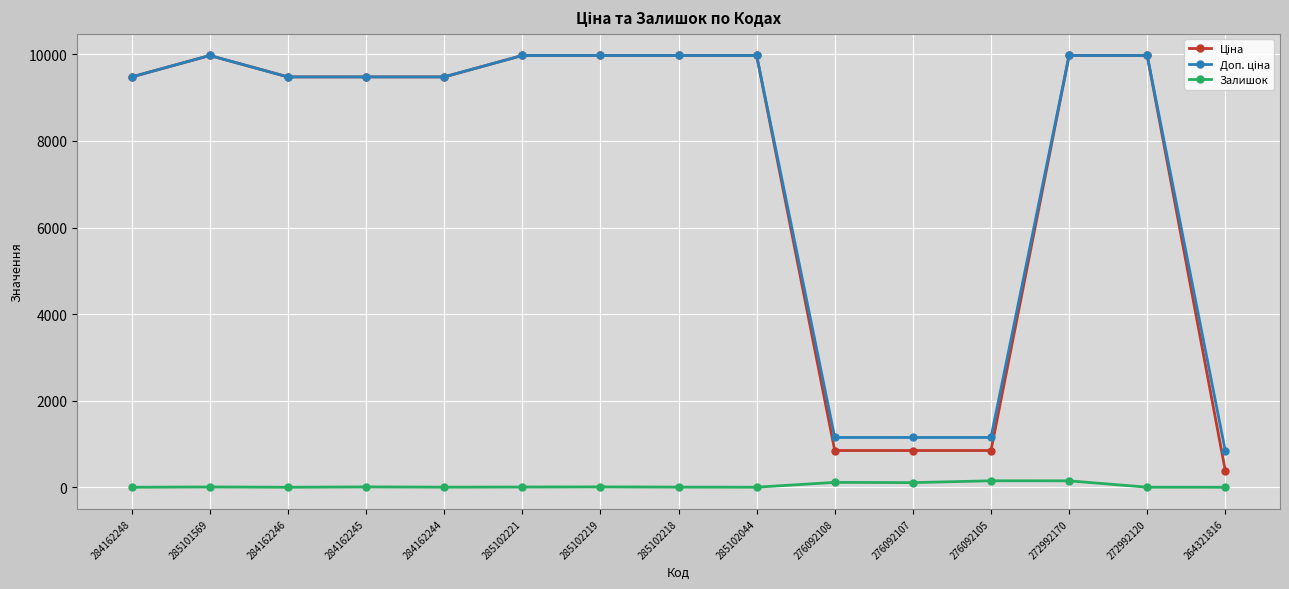

True or false: Залишок has more than 1 points higher than both neighbors.

True